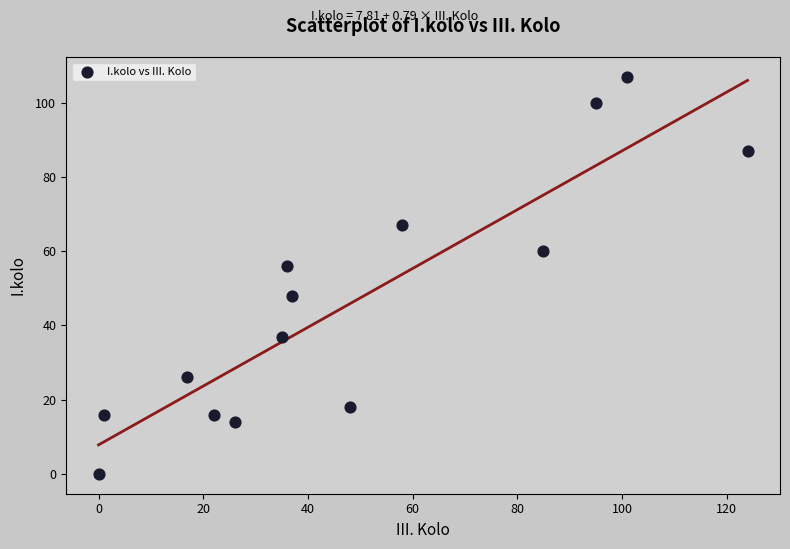

What Y value in the scatter plot is closest to 53?

56